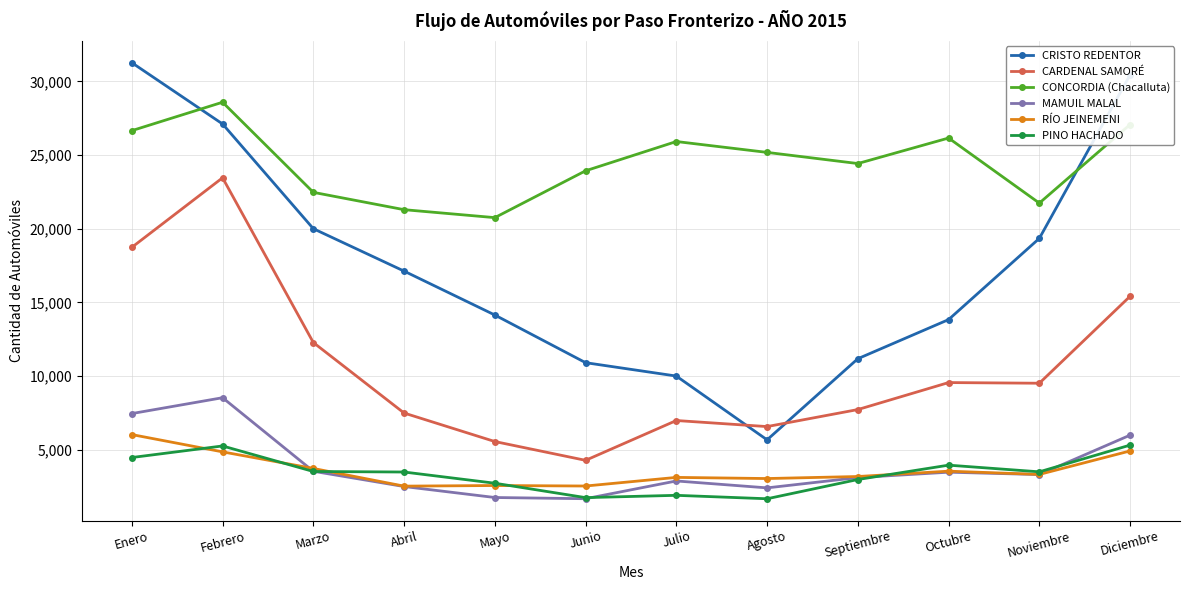

True or false: CRISTO REDENTOR and PINO HACHADO cross at least once.

False